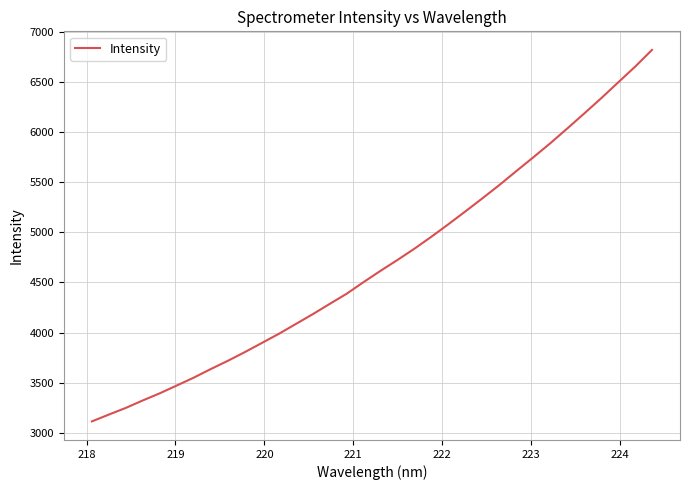

What is the minimum value shown in the chart?

3113.5